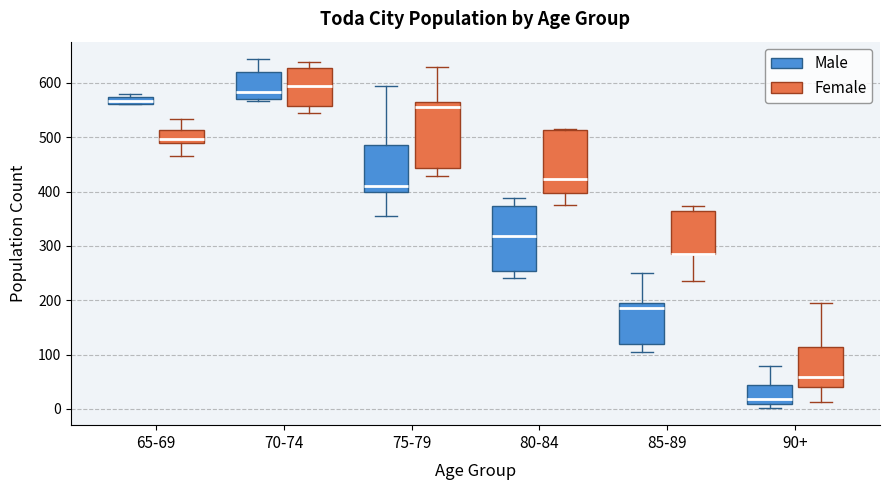

Where does the median line of the box for 75-79 (Female) sit on the y-axis? The values are not printed on the chart, so give them approximately, as read against the axis.

560